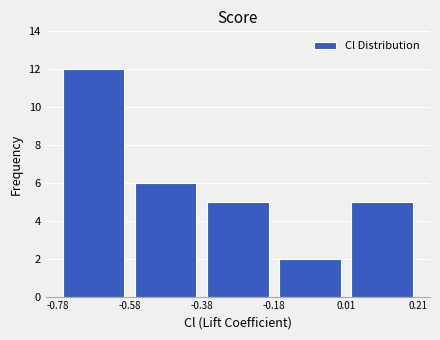

Reading left to right, list every bar in this chart as the range it spans on the x-axis followed by its height. The values are not printed on the chart, so give them approximately, as read against the axis.

-0.78 to -0.58: 12
-0.58 to -0.38: 6
-0.38 to -0.18: 5
-0.18 to 0.01: 2
0.01 to 0.21: 5